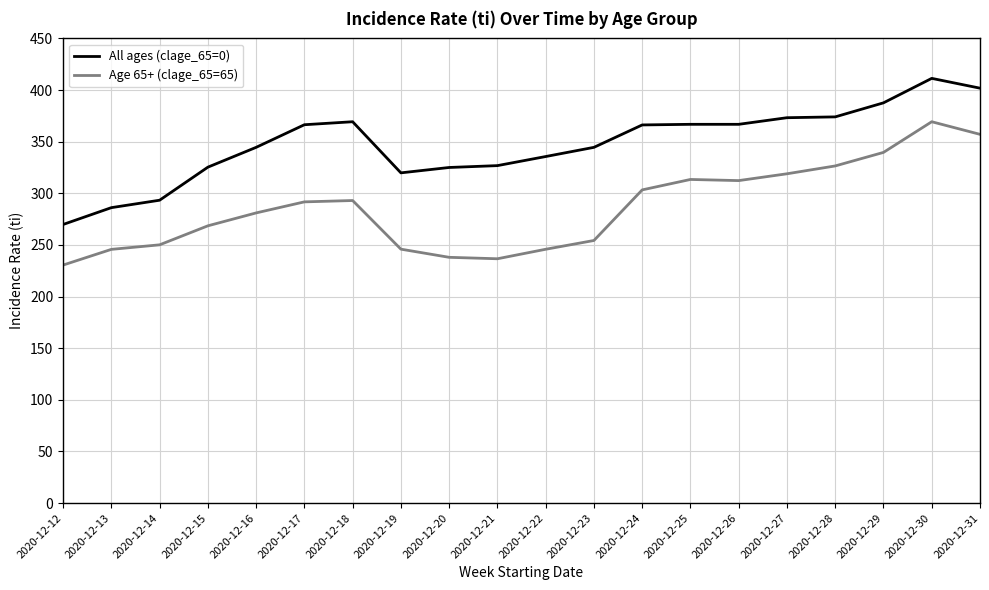

At how many categories does at least one series exceed 278?

19